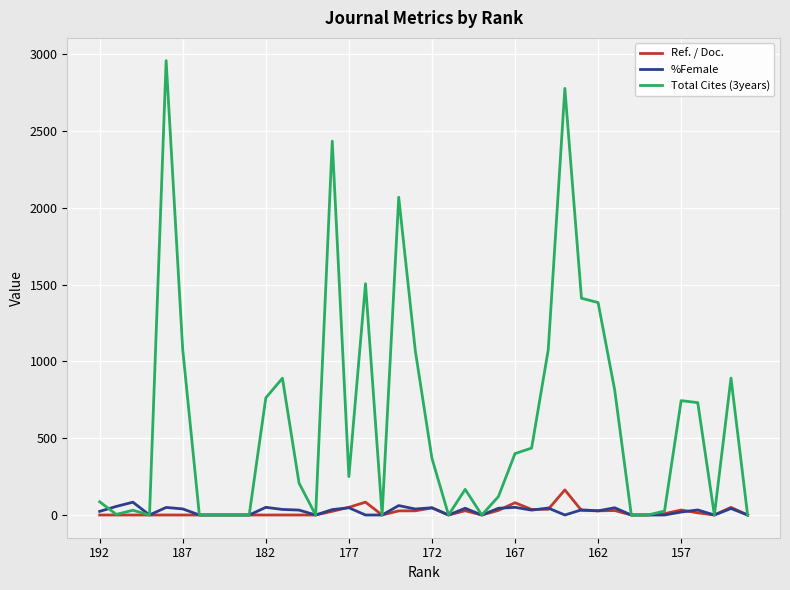

At how many categories does at least one series exceed 2237?

3